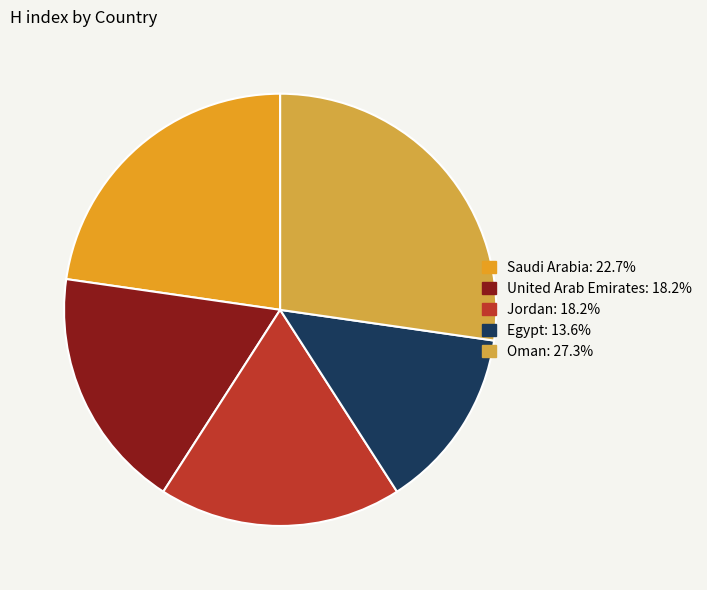

Rank the categories by value from highest to lowest.

Oman, Saudi Arabia, United Arab Emirates, Jordan, Egypt